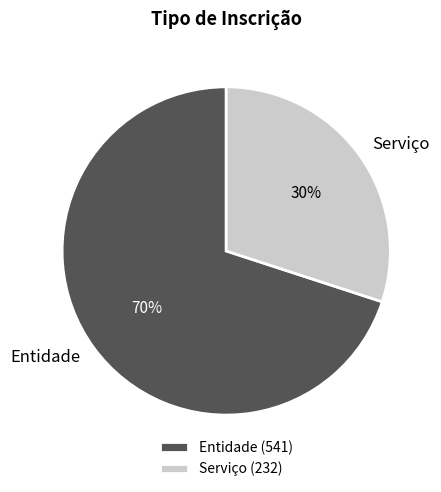

Which slice represents more than half of the pie?

Entidade